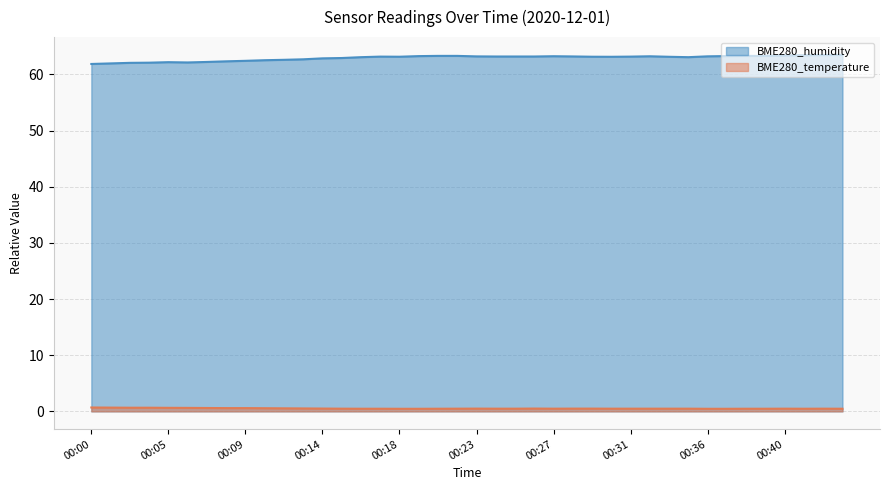

What is the highest value of the BME280_humidity series?

63.5